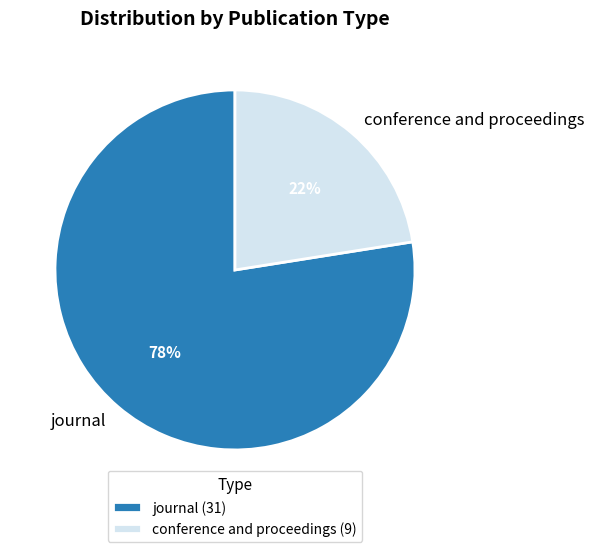

Combined, do journal and conference and proceedings account for over 50%?

Yes